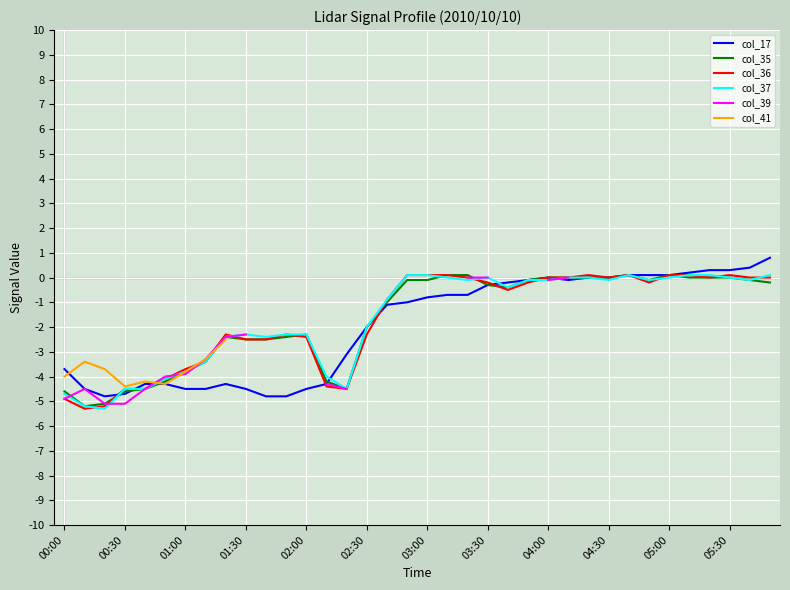

True or false: col_37 has a value of 0.1 at 03:00.

True